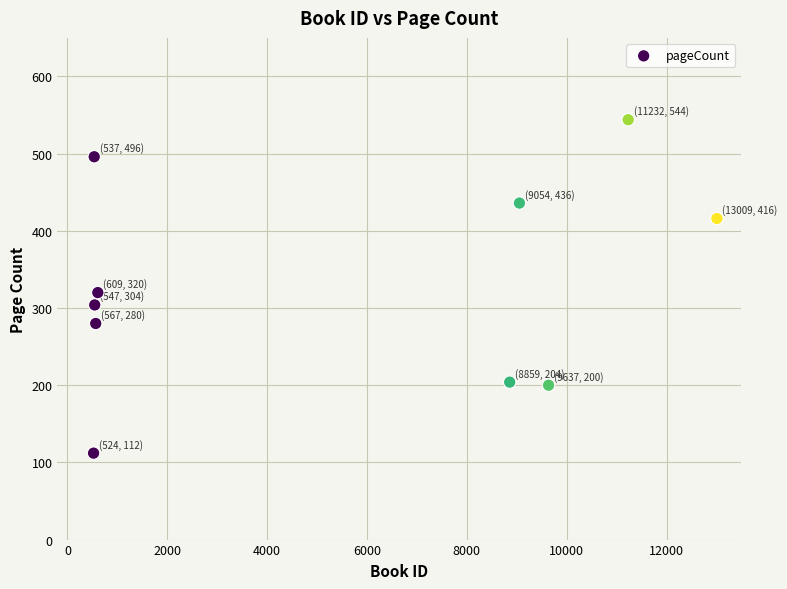

What is the average X value?

5458